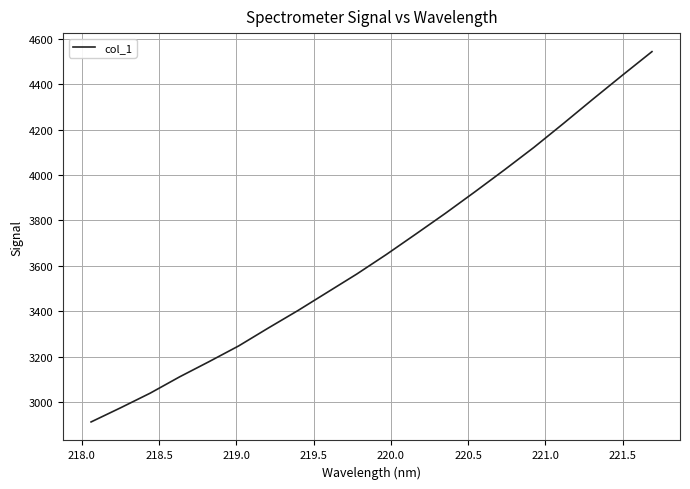

What is the smallest value displayed?

2912.4